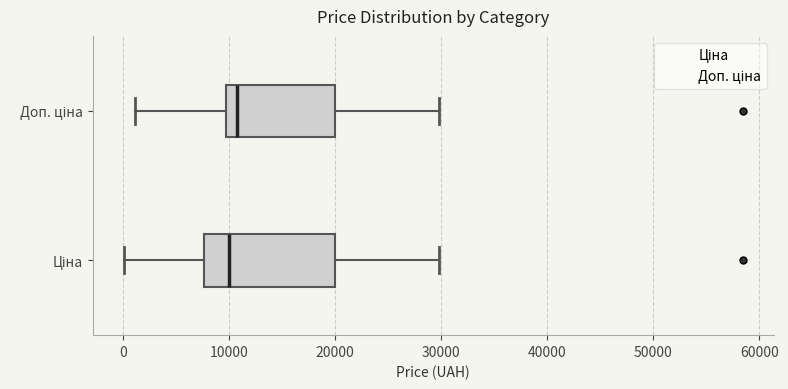

Reading bottom to top, read every box against the x-axis: the position of its median line, the range the box covers, and the ends of its whiskers. The values are not printed on the chart, so give them approximately, as read against the axis.

Ціна: median 10000, box 8000 to 20000, whiskers 0 to 30000
Доп. ціна: median 11000, box 10000 to 20000, whiskers 1000 to 30000